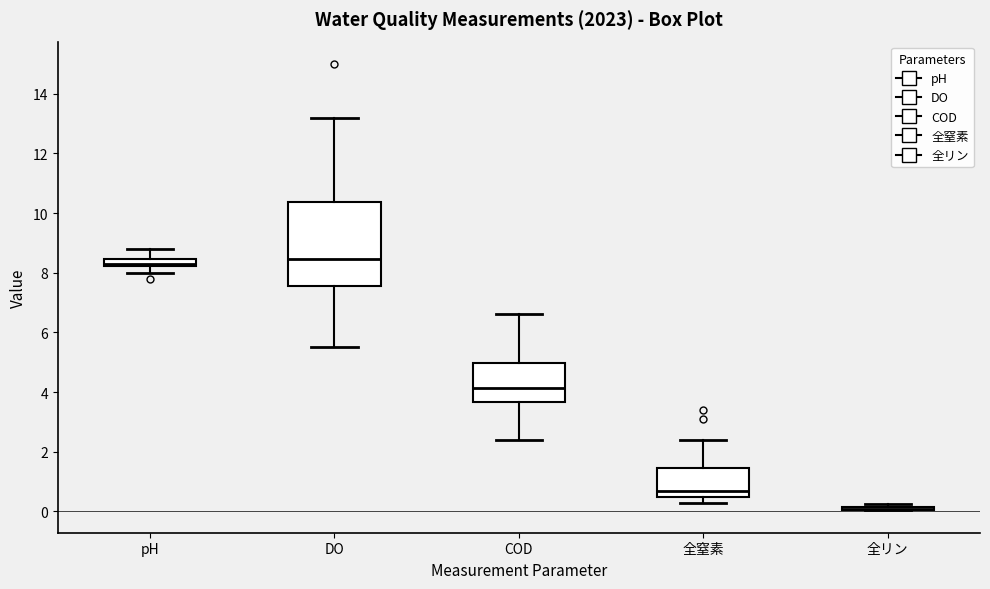

Where is the upper edge of the box for 全窒素 on the y-axis? The values are not printed on the chart, so give them approximately, as read against the axis.

1.4